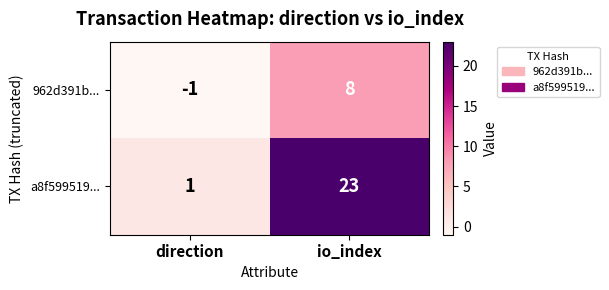

What is the sum of all 962d391b... values?

7